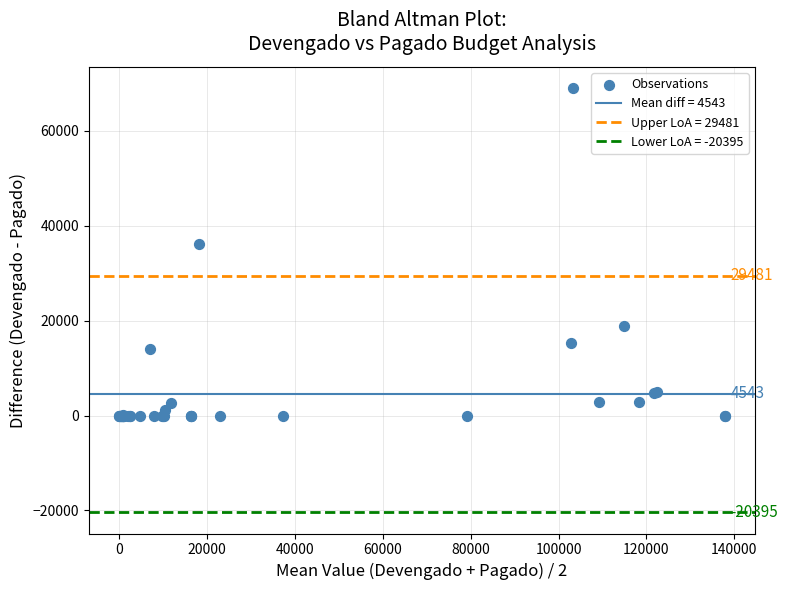

What Y value in the scatter plot is closest to 34504?

36252.3